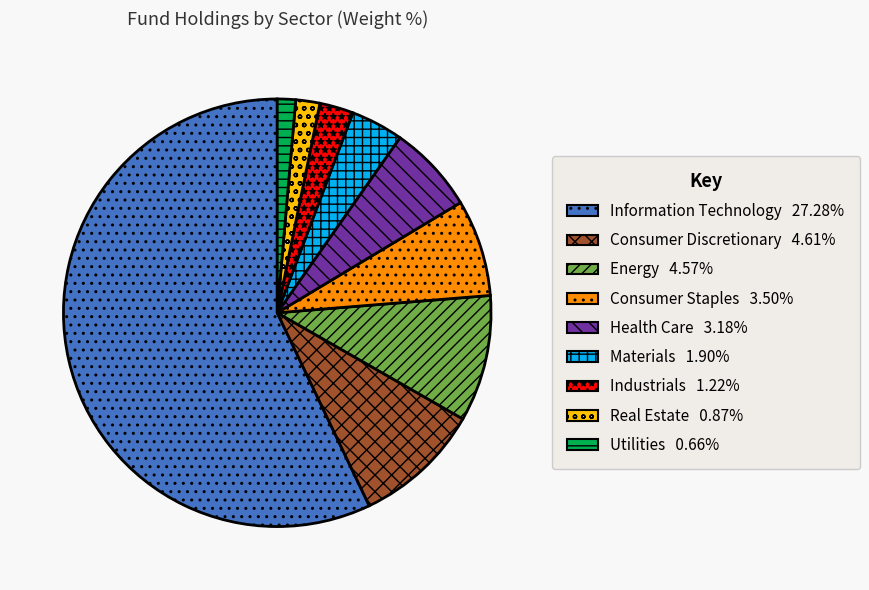

What is the largest slice in the pie chart?

Information Technology